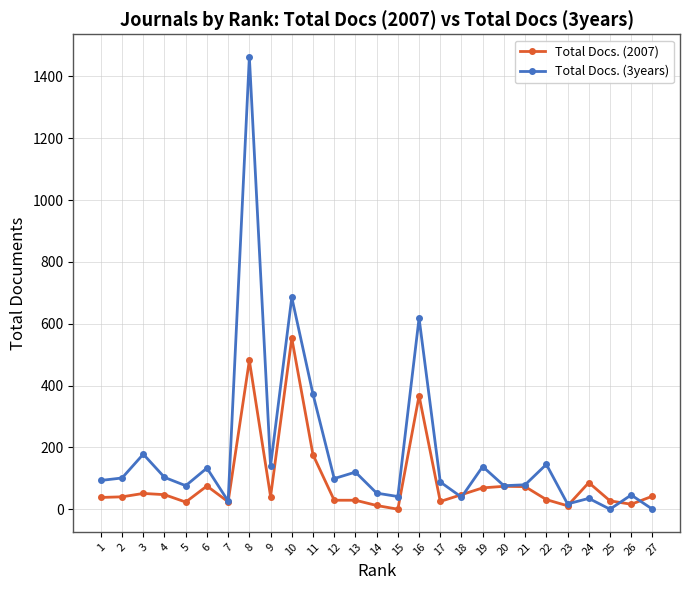

List the series in order of their overall mean, lowest first.

Total Docs. (2007), Total Docs. (3years)